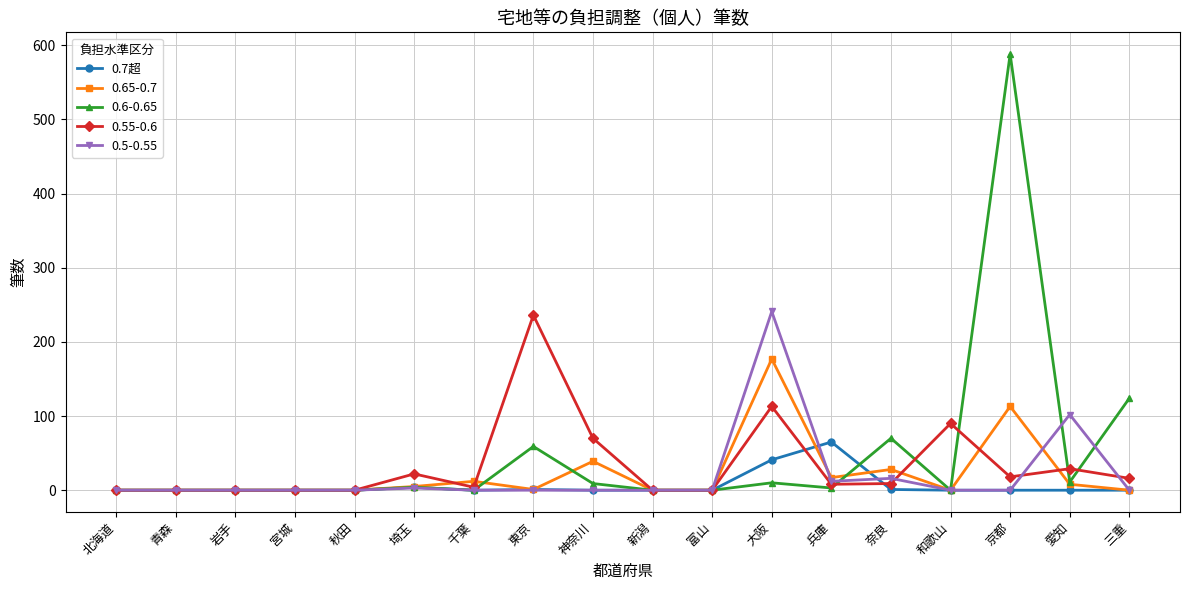

Is the value of 0.65-0.7 at 愛知 greater than the value of 0.6-0.65 at 奈良?

No